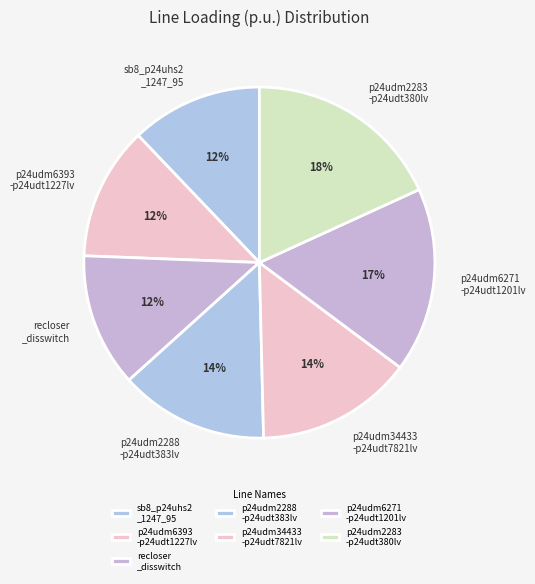

How many slices are in this pie chart?

7